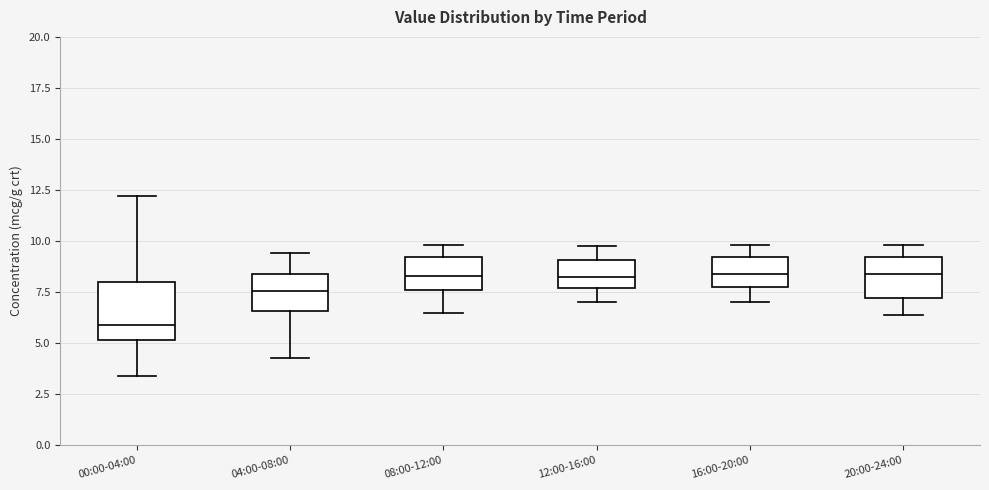

Reading left to right, read every box against the y-axis: the position of its median line, the range the box covers, and the ends of its whiskers. The values are not printed on the chart, so give them approximately, as read against the axis.

00:00-04:00: median 6.0, box 5.0 to 8.0, whiskers 3.5 to 12.0
04:00-08:00: median 7.5, box 6.5 to 8.5, whiskers 4.5 to 9.5
08:00-12:00: median 8.5, box 7.5 to 9.0, whiskers 6.5 to 10.0
12:00-16:00: median 8.5, box 7.5 to 9.0, whiskers 7.0 to 10.0
16:00-20:00: median 8.5, box 8.0 to 9.0, whiskers 7.0 to 10.0
20:00-24:00: median 8.5, box 7.0 to 9.0, whiskers 6.5 to 10.0